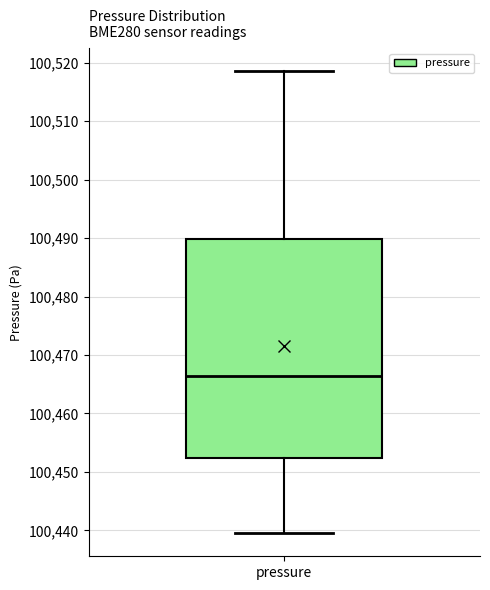

Read this box plot against the y-axis: the position of the median line, the range covered by the box, and the ends of both whiskers. The values are not printed on the chart, so give them approximately, as read against the axis.

median 100466, box 100452 to 100490, whiskers 100440 to 100519